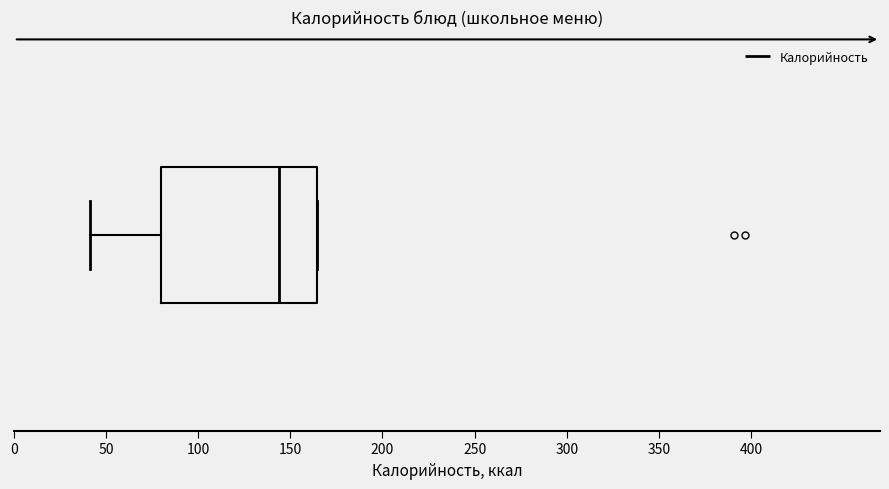

Read this box plot against the x-axis: the position of the median line, the range covered by the box, and the ends of both whiskers. The values are not printed on the chart, so give them approximately, as read against the axis.

median 145, box 80 to 165, whiskers 40 to 165